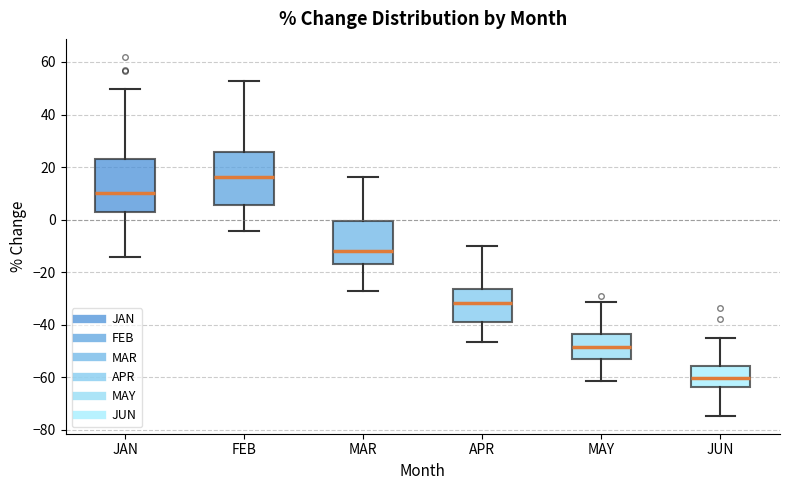

Where is the upper edge of the box for MAY on the y-axis? The values are not printed on the chart, so give them approximately, as read against the axis.

-44